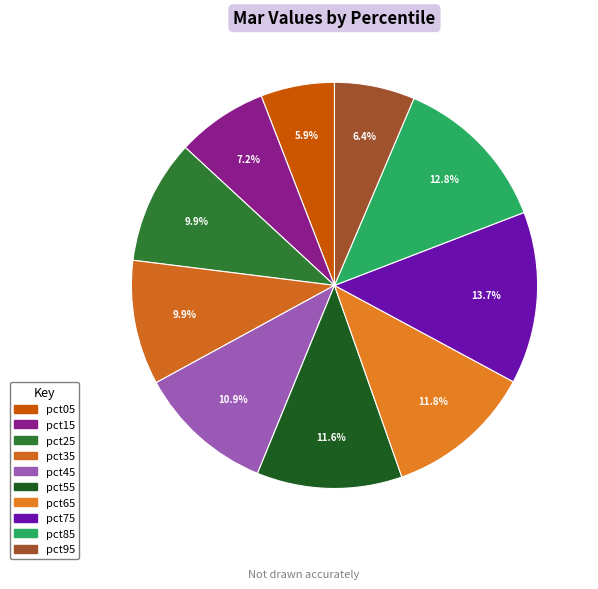

Does pct15 account for over 50% of the chart?

No